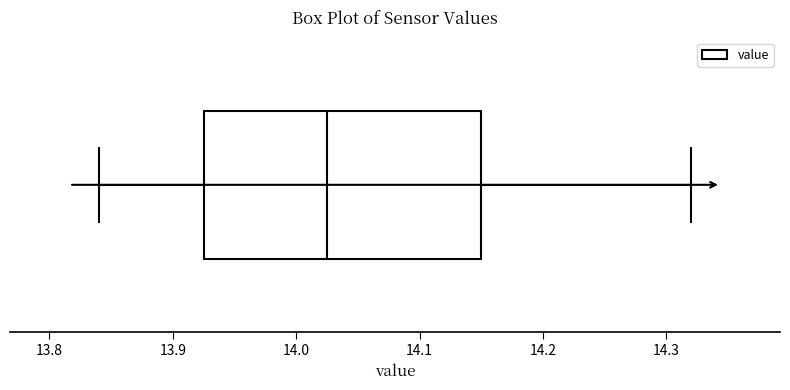

Transcribe this box plot: give where the median line is, the range the box spans, and where the two whiskers end, as read against the x-axis. The values are not printed on the chart, so give them approximately, as read against the axis.

median 14.03, box 13.93 to 14.15, whiskers 13.84 to 14.32